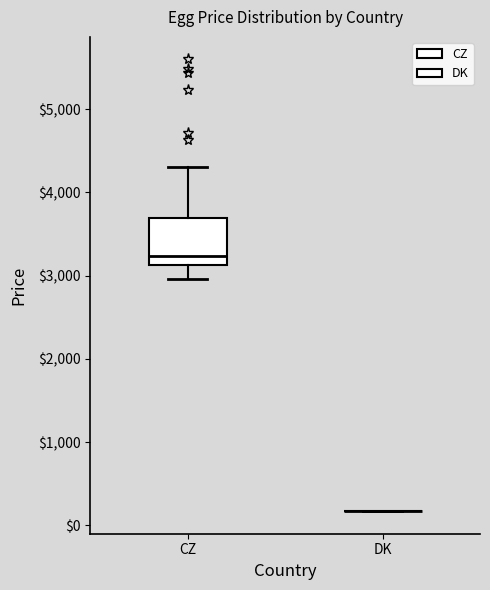

Where does the lower whisker of the box for CZ end on the y-axis? The values are not printed on the chart, so give them approximately, as read against the axis.

3000